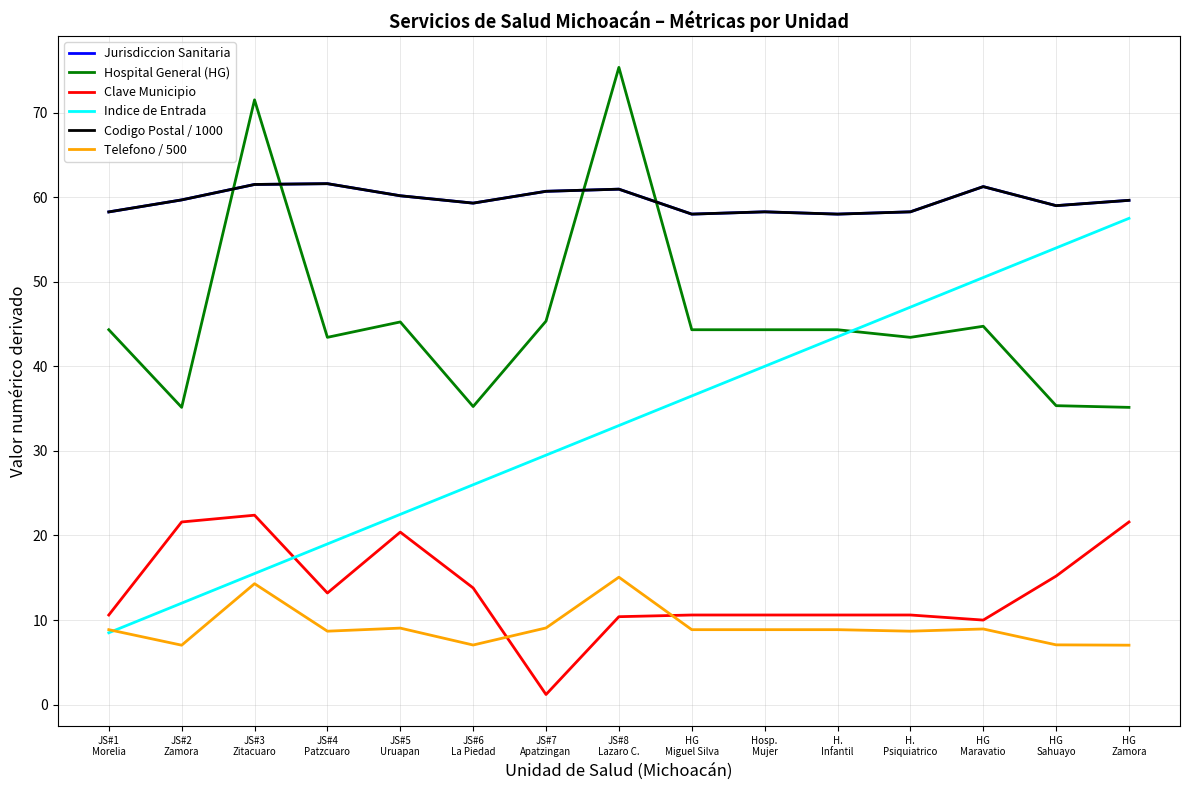

What is the sum of the Indice de Entrada values at HG
Miguel Silva and H.
Infantil?

80.0